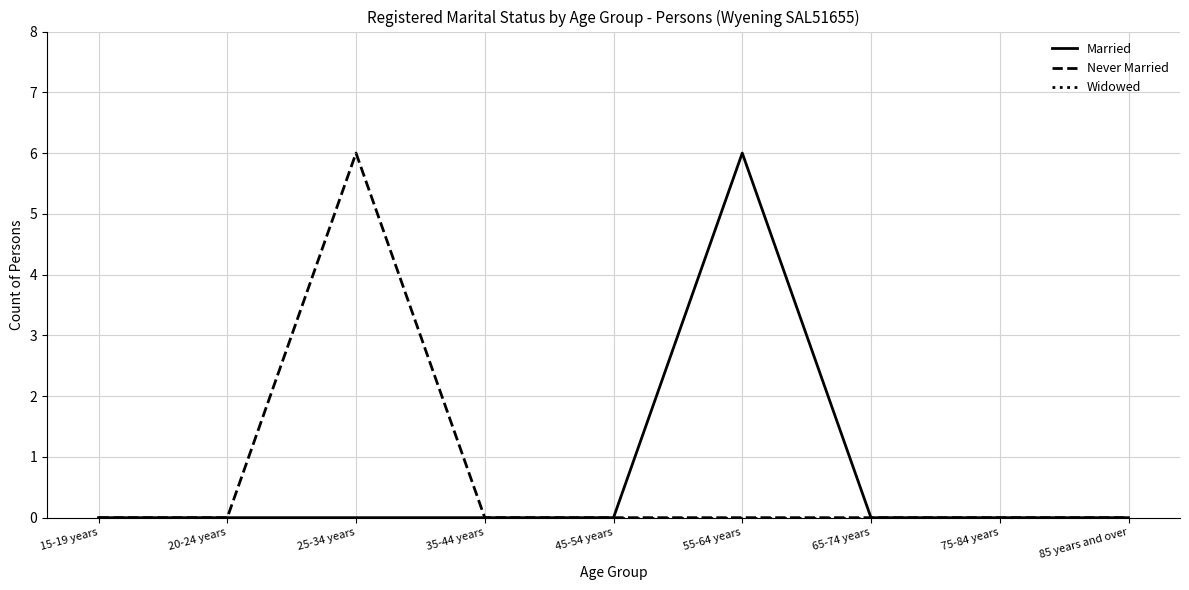

Between 55-64 years and 65-74 years, which series saw the biggest shift?

Married